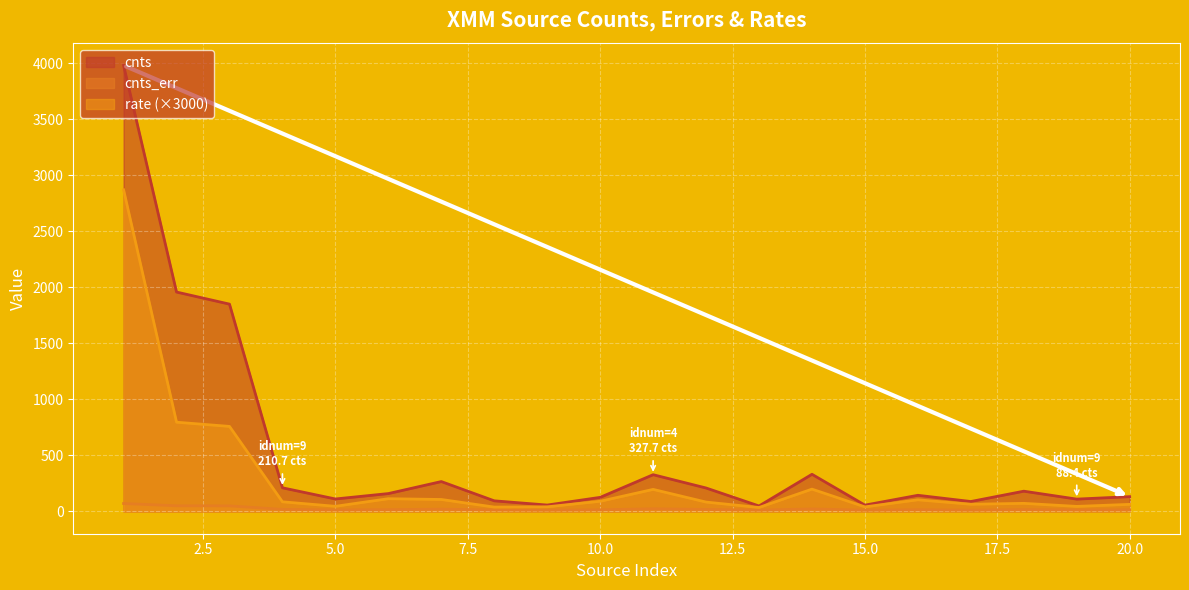

What is the maximum value for cnts?

3978.8